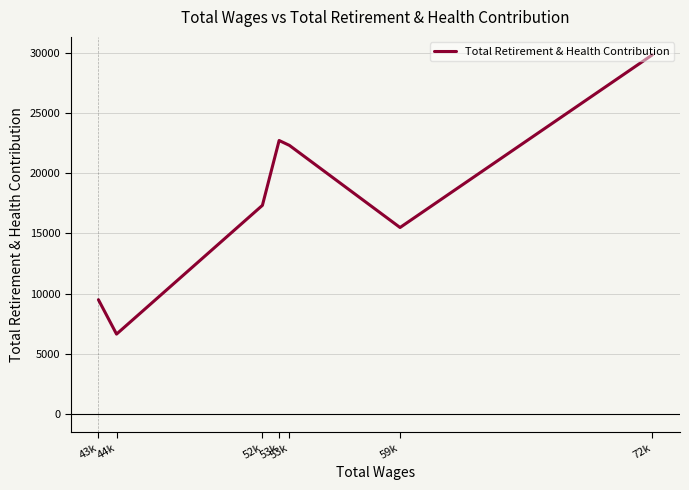

At which category does the chart reach its minimum across all series?

44k